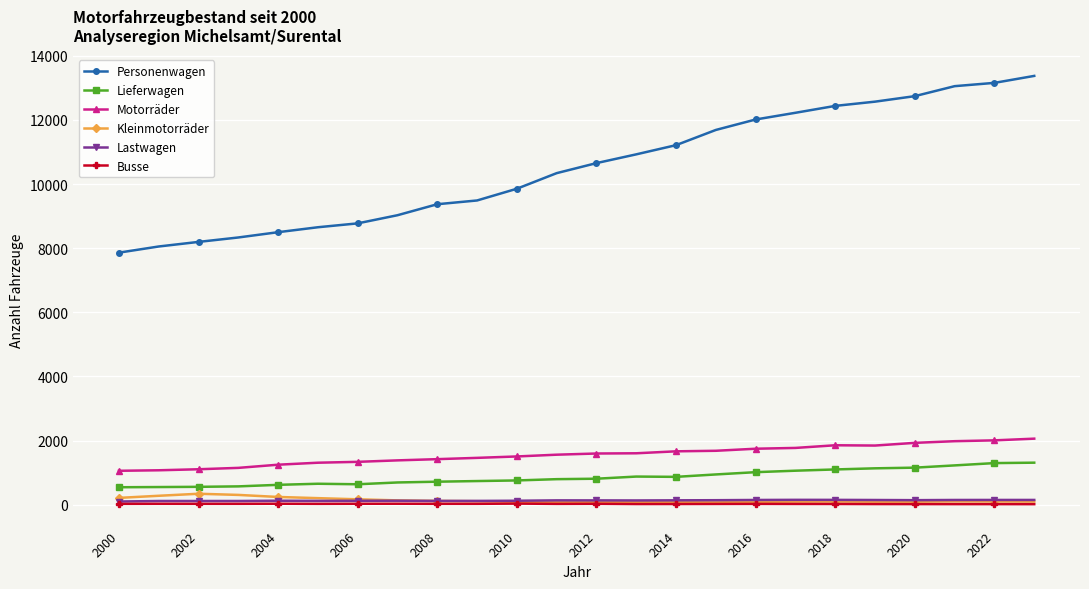

Which series has the widest spread of values?

Personenwagen